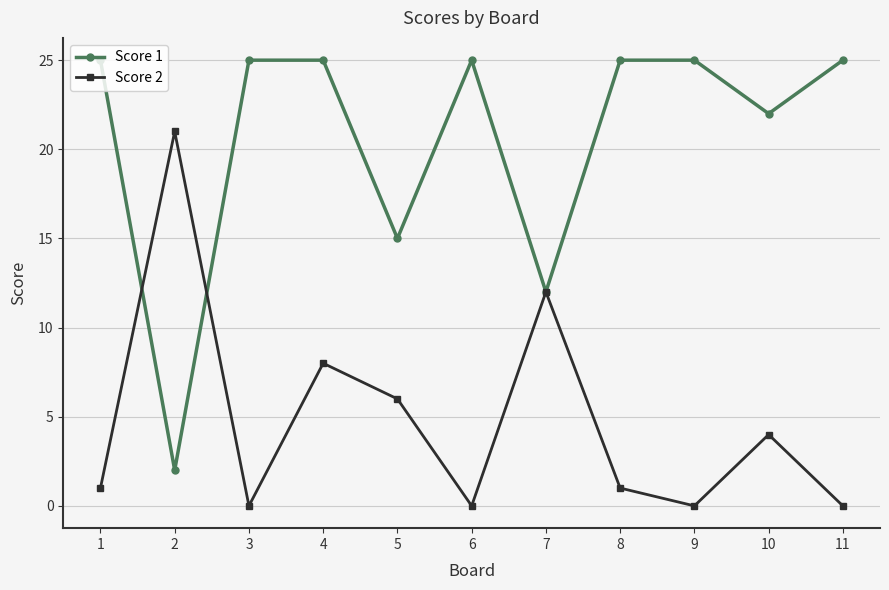

Reading left to right, transcribe all the data shown in this chart.

Score 1: 1=25	2=2	3=25	4=25	5=15	6=25	7=12	8=25	9=25	10=22	11=25
Score 2: 1=1	2=21	3=0	4=8	5=6	6=0	7=12	8=1	9=0	10=4	11=0